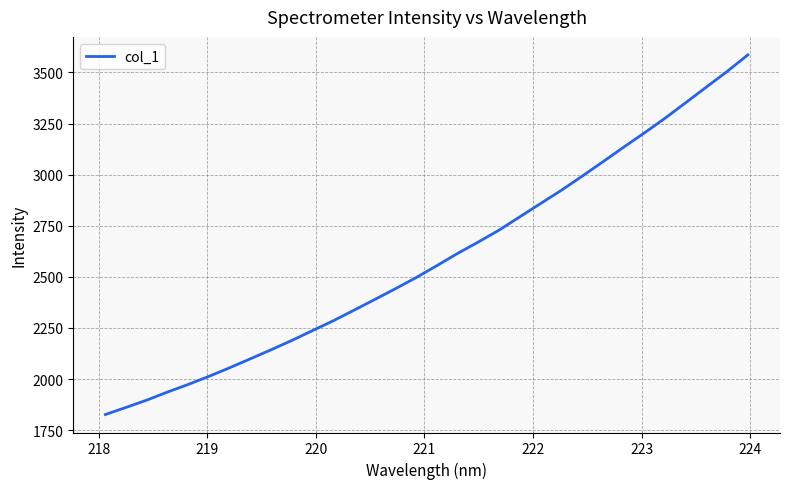

What is the difference between the maximum and minimum values?

1759.1